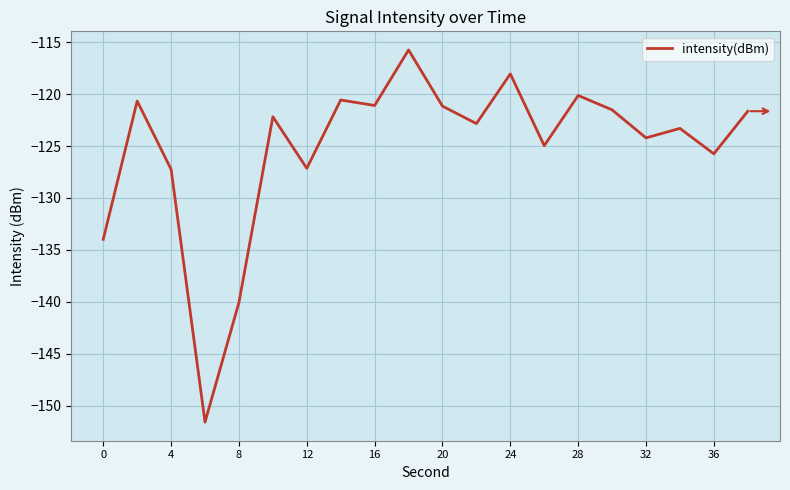

What is the minimum value shown in the chart?

-151.6